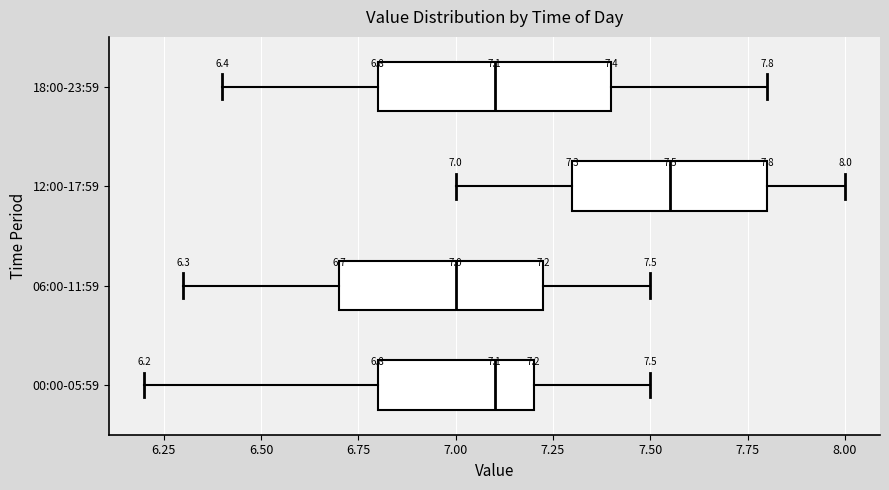

Which box's median line is the furthest to the right?

12:00-17:59